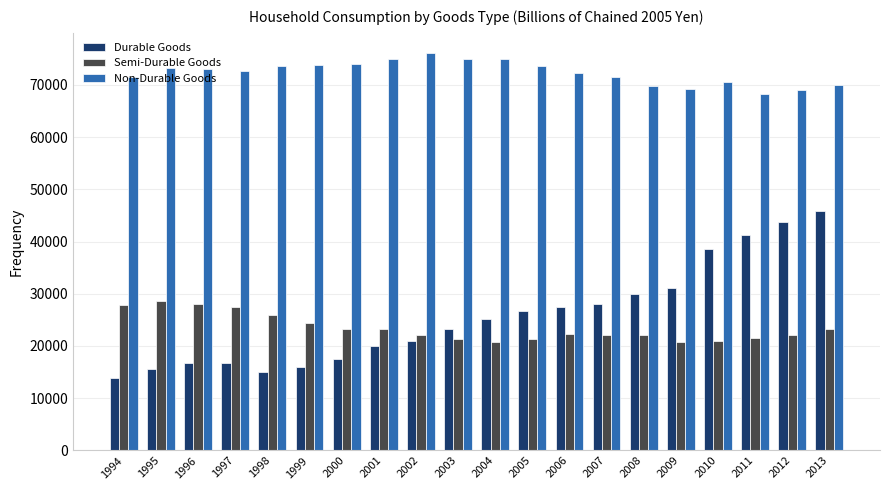

Which series has the largest range (max minus min)?

Durable Goods